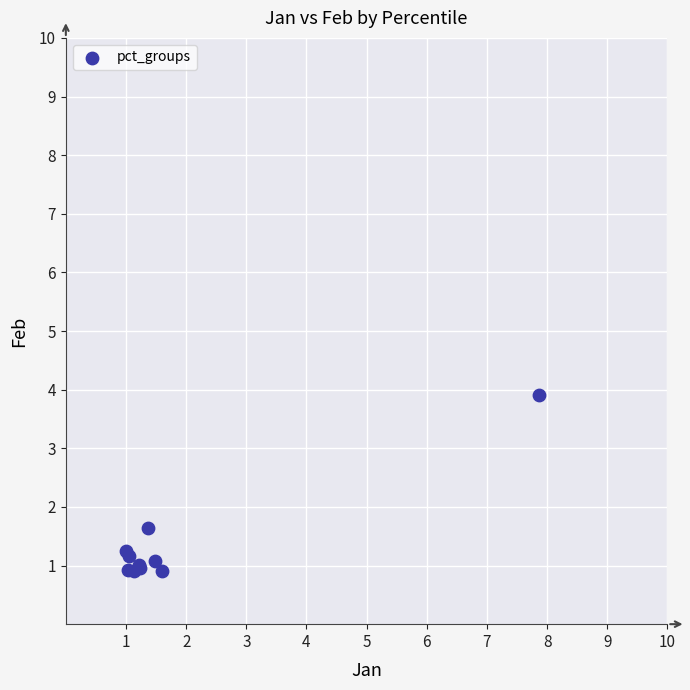

What Y value in the scatter plot is closest to 2?

1.6